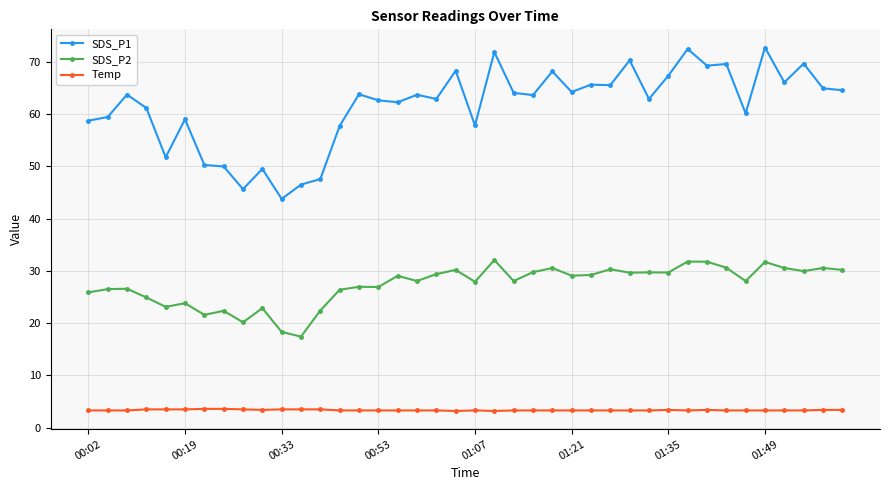

True or false: SDS_P1 and Temp intersect in this chart.

False